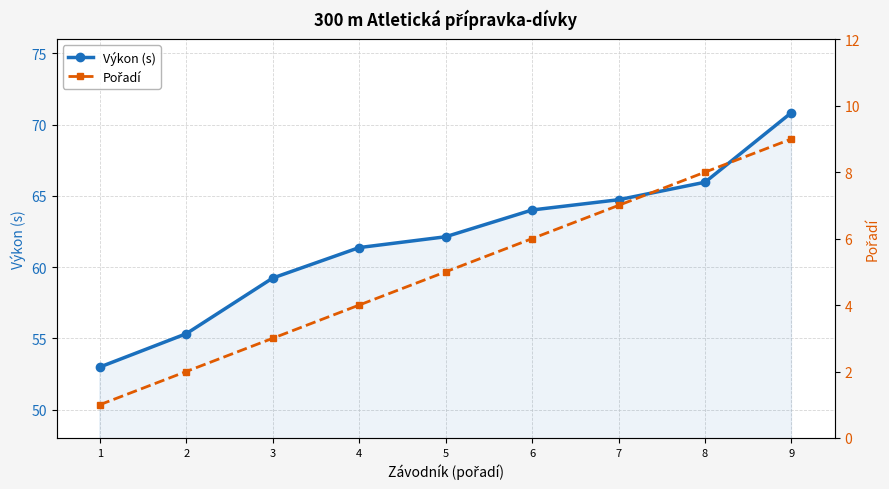

Is it true that Výkon (s) equals 87.0 at 8?

False